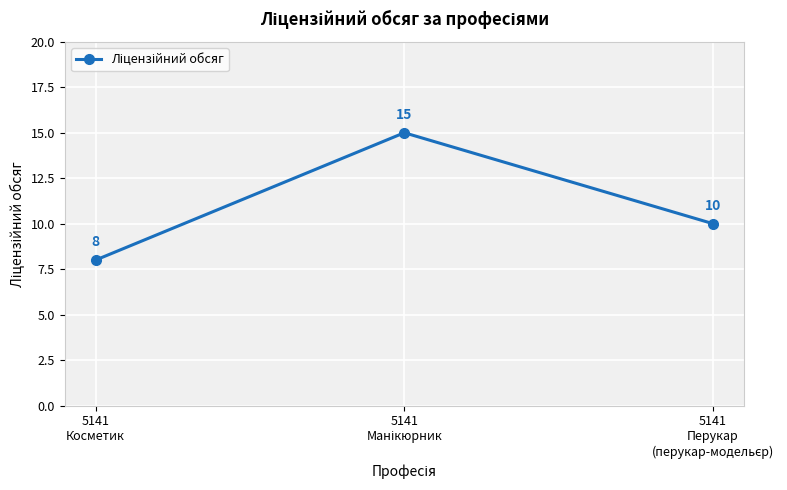

Reading left to right, extract all data points from this chart.

8	15	10